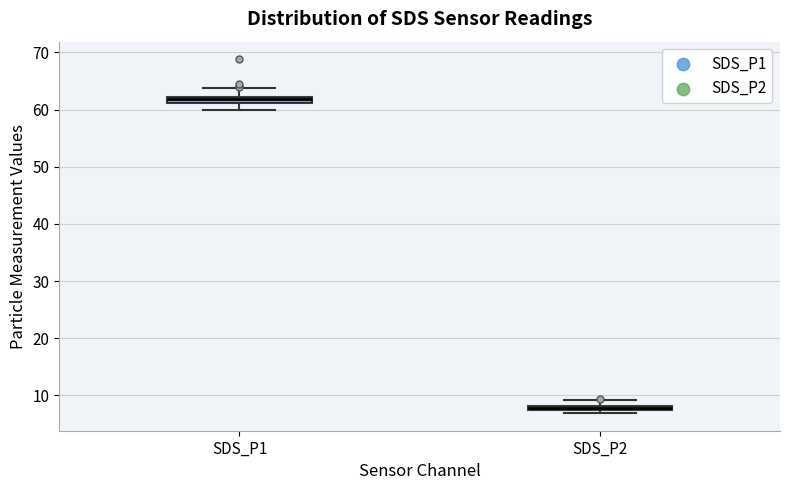

Which box has the highest median line?

SDS_P1